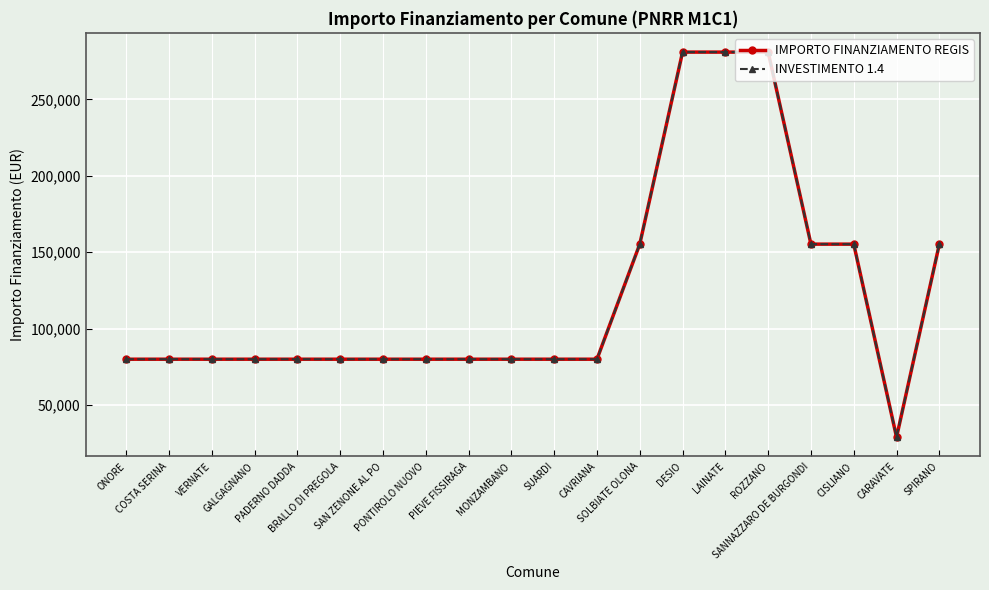

What is the label of the 12th point from the right?

PIEVE FISSIRAGA